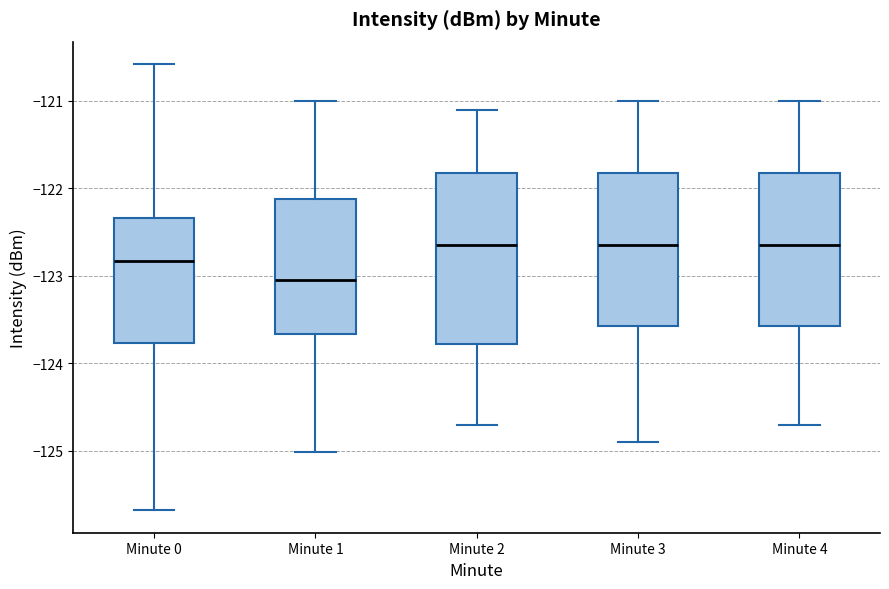

Comparing the boxes themselves (not the whiskers), which one is the tallest?

Minute 2